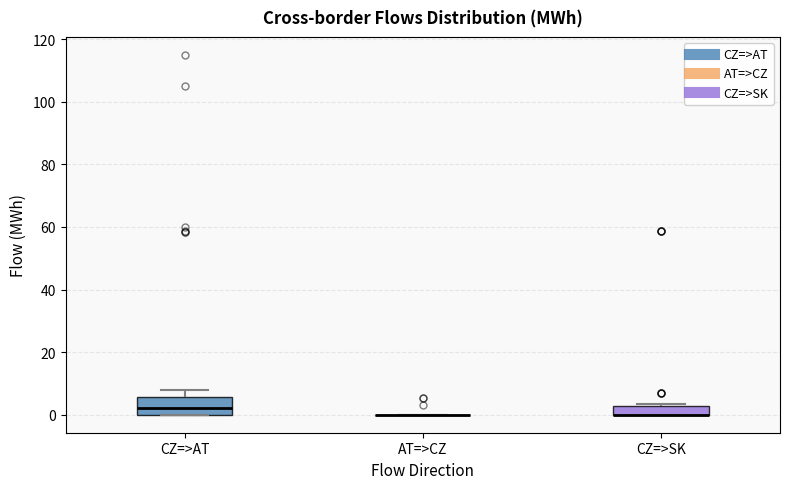

Where is the upper edge of the box for CZ=>SK on the y-axis? The values are not printed on the chart, so give them approximately, as read against the axis.

2